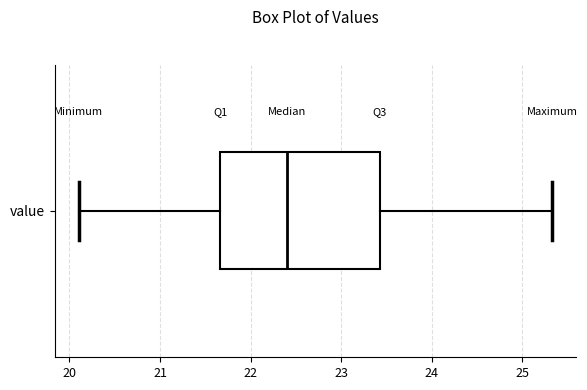

Transcribe this box plot: give where the median line is, the range the box spans, and where the two whiskers end, as read against the x-axis. The values are not printed on the chart, so give them approximately, as read against the axis.

median 22.4, box 21.7 to 23.4, whiskers 20.1 to 25.3